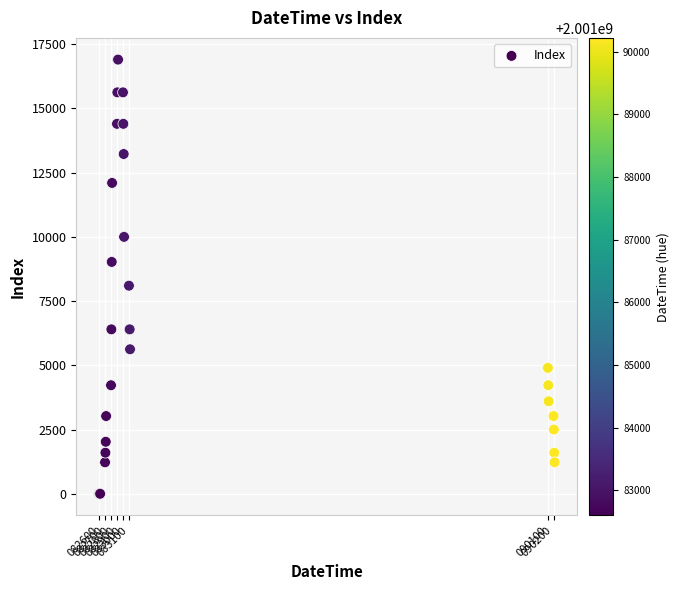

What Y value in the scatter plot is closest to 8450?

8100